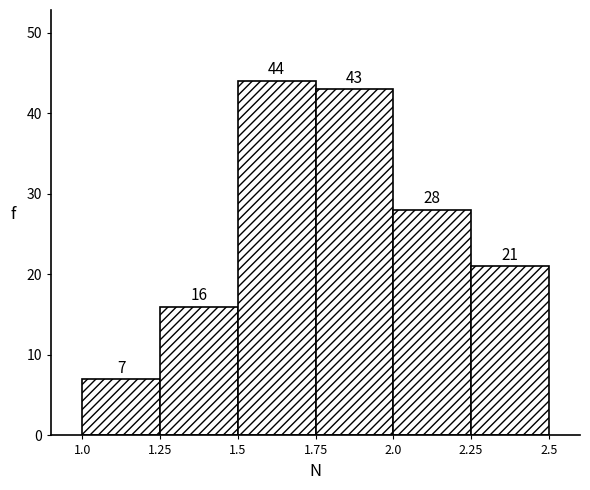

Which range on the x-axis has the tallest bar?

1.5 to 1.75